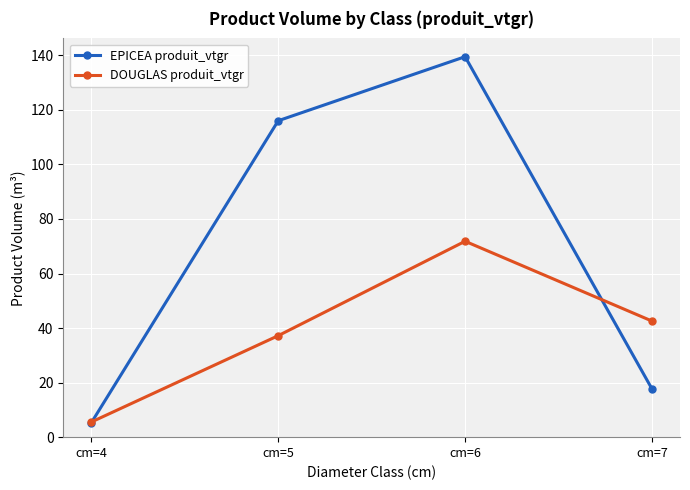

At which label is EPICEA produit_vtgr closest to 72?

cm=5